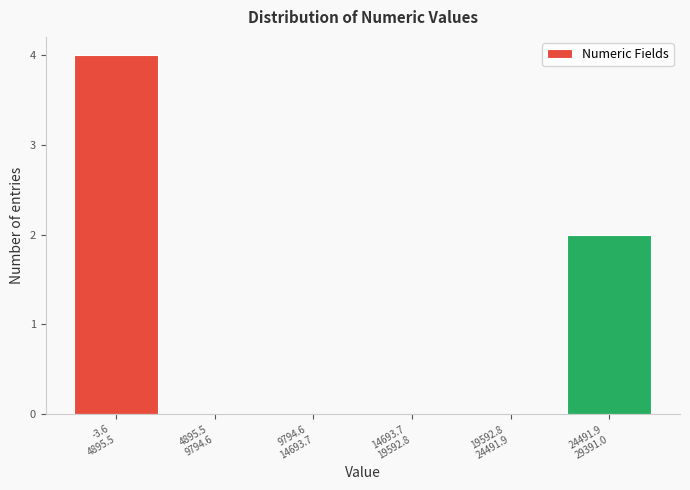

What is the maximum value shown in the chart?

4